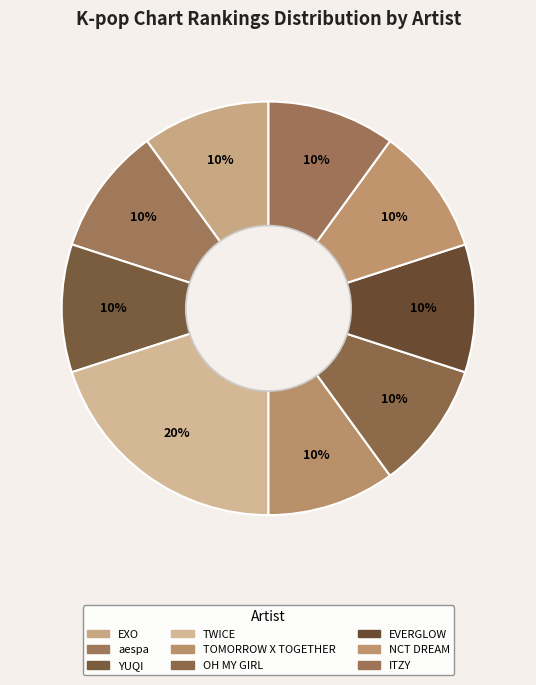

Count the number of slices in the pie.

9